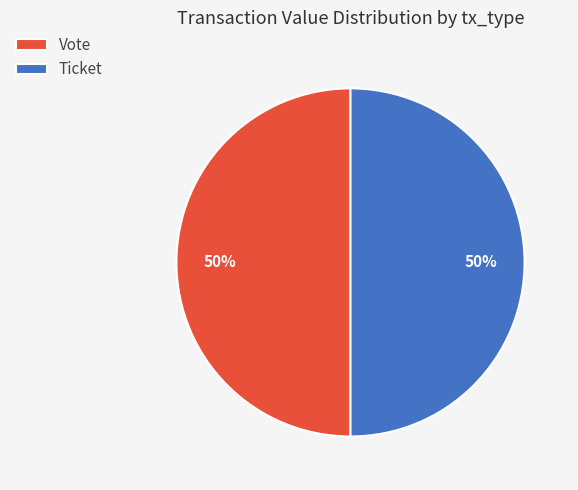

How many slices are in this pie chart?

2